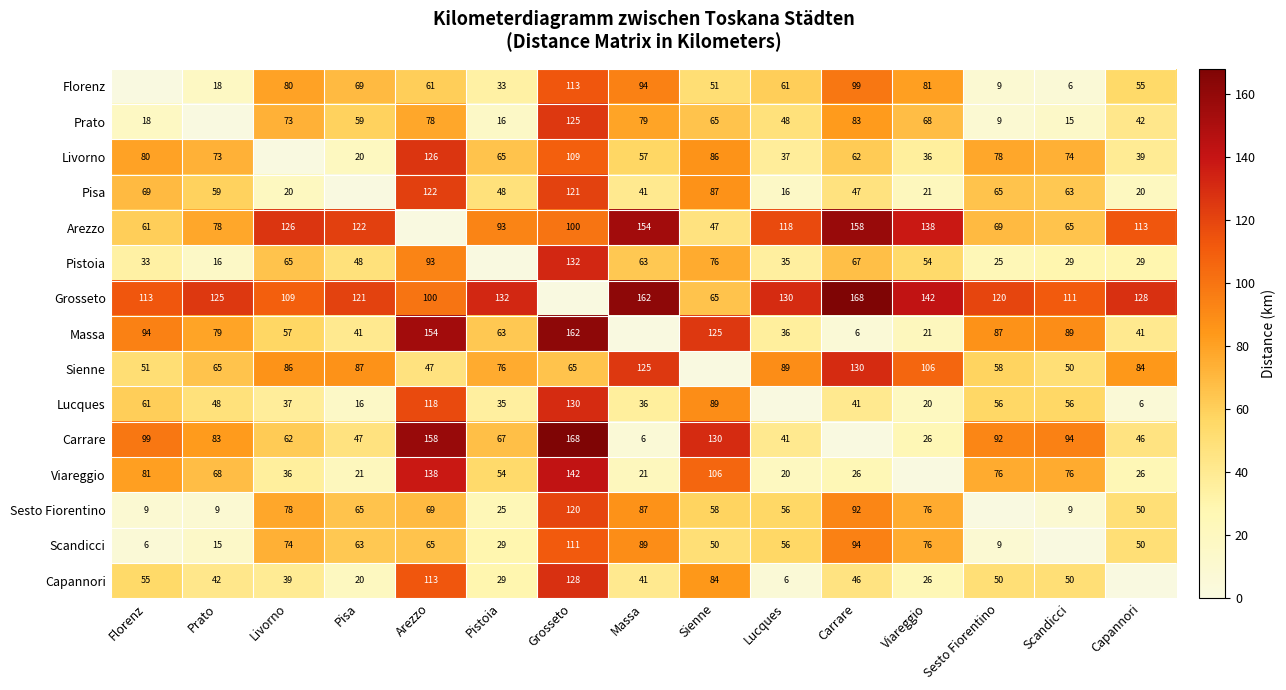

True or false: Arezzo has a value of 113 at Scandicci.

False